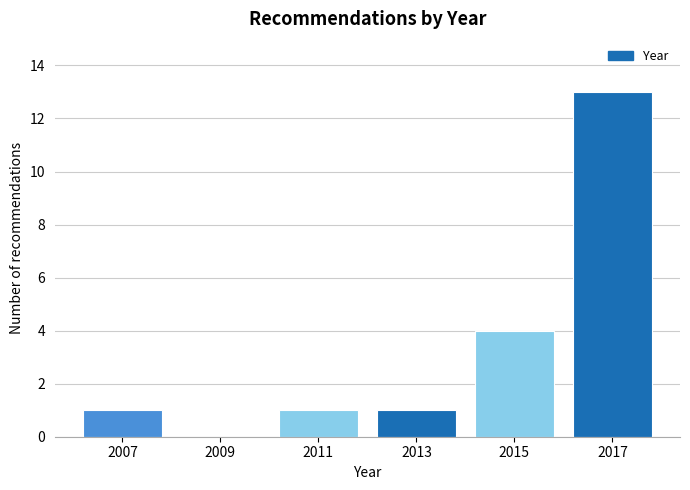

Reading right to left, what are all the values shown in this chart?

2017=13	2015=4	2013=1	2011=1	2009=0	2007=1